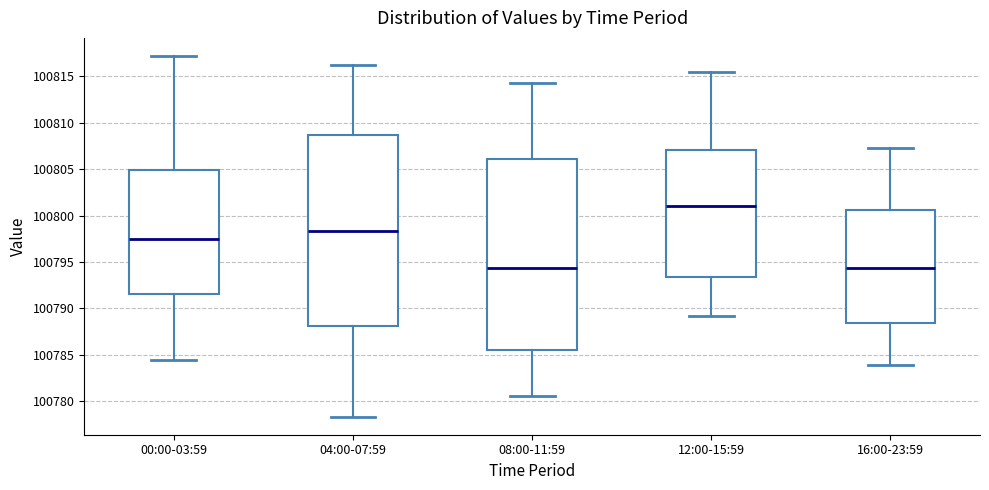

Reading left to right, transcribe this box plot: for each box, give where its median line is, the range the box spans, and where its two whiskers end, as read against the y-axis. The values are not printed on the chart, so give them approximately, as read against the axis.

00:00-03:59: median 100797.5, box 100791.5 to 100805.0, whiskers 100784.5 to 100817.0
04:00-07:59: median 100798.5, box 100788.0 to 100808.5, whiskers 100778.5 to 100816.0
08:00-11:59: median 100794.5, box 100785.5 to 100806.0, whiskers 100780.5 to 100814.0
12:00-15:59: median 100801.0, box 100793.5 to 100807.0, whiskers 100789.0 to 100815.5
16:00-23:59: median 100794.5, box 100788.5 to 100800.5, whiskers 100784.0 to 100807.0